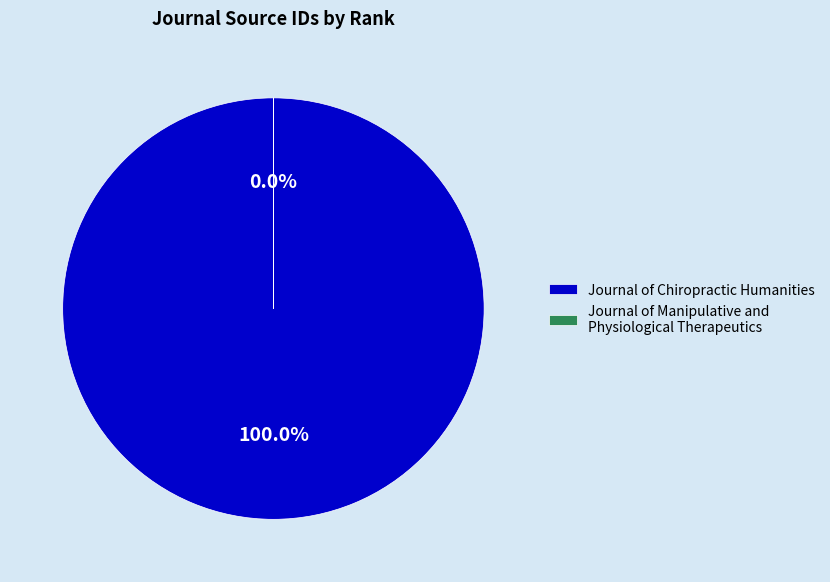

Combined, what portion of the pie is Journal of Chiropractic Humanities and Journal of Manipulative and Physiological Therapeutics?

100.0%